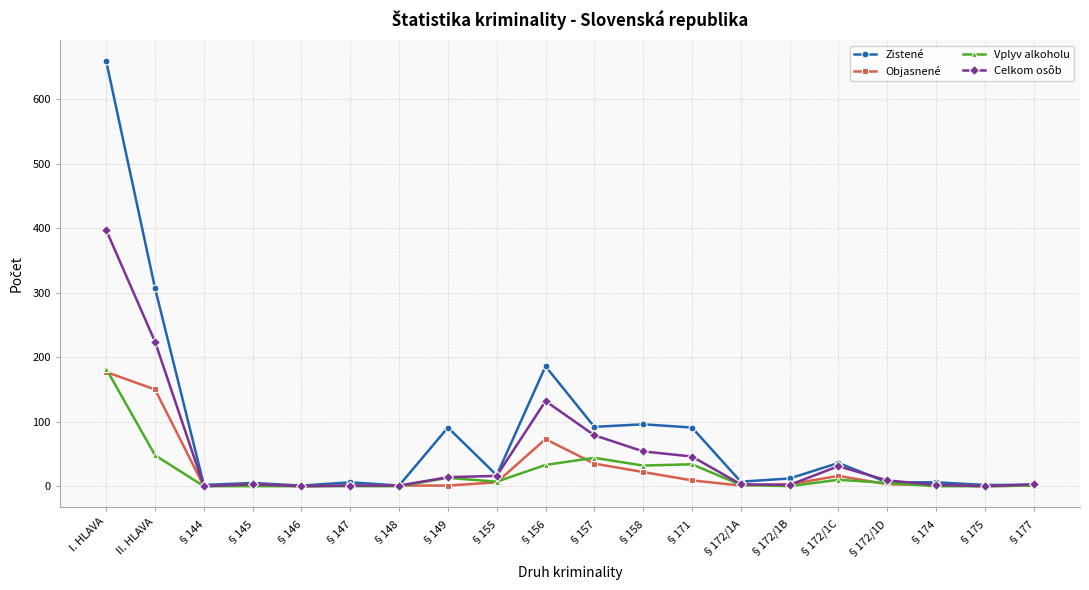

What is the difference between the Vplyv alkoholu values at §145 and §171?

34